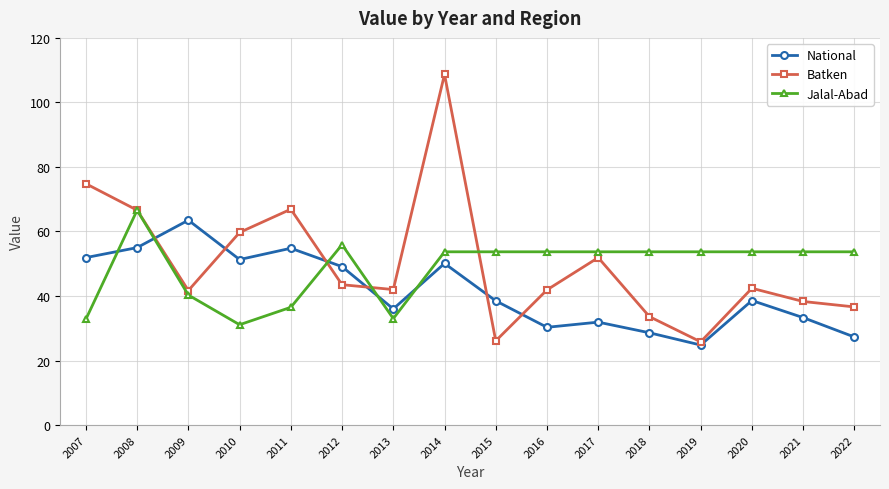

The Batken series shows 58.4 at 2014. True or false?

False